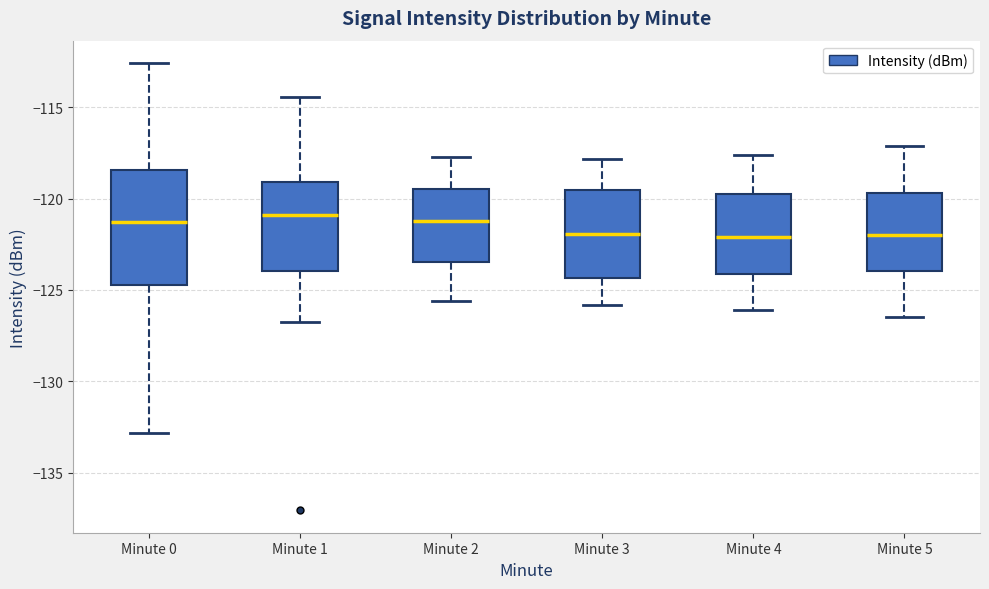

Reading left to right, transcribe this box plot: for each box, give where its median line is, the range the box spans, and where its two whiskers end, as read against the y-axis. The values are not printed on the chart, so give them approximately, as read against the axis.

Minute 0: median -121.5, box -125.0 to -118.5, whiskers -133.0 to -112.5
Minute 1: median -121.0, box -124.0 to -119.0, whiskers -126.5 to -114.5
Minute 2: median -121.0, box -123.5 to -119.5, whiskers -125.5 to -117.5
Minute 3: median -122.0, box -124.5 to -119.5, whiskers -126.0 to -118.0
Minute 4: median -122.0, box -124.0 to -119.5, whiskers -126.0 to -117.5
Minute 5: median -122.0, box -124.0 to -119.5, whiskers -126.5 to -117.0